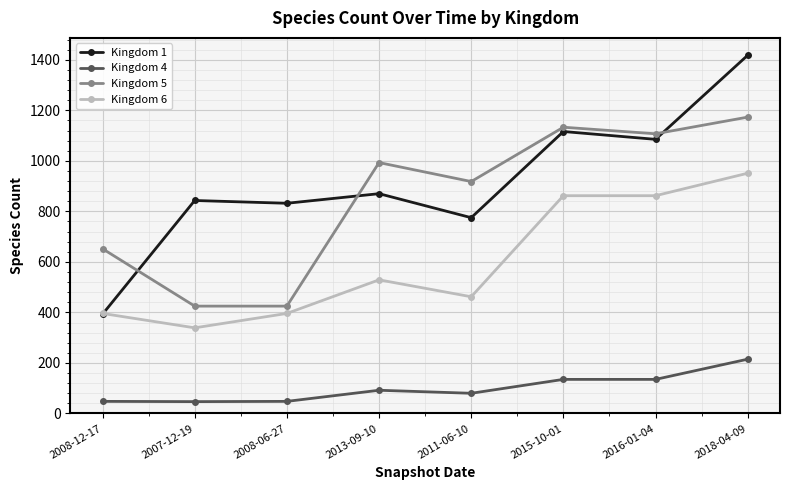

List the series in order of their peak value, highest first.

Kingdom 1, Kingdom 5, Kingdom 6, Kingdom 4